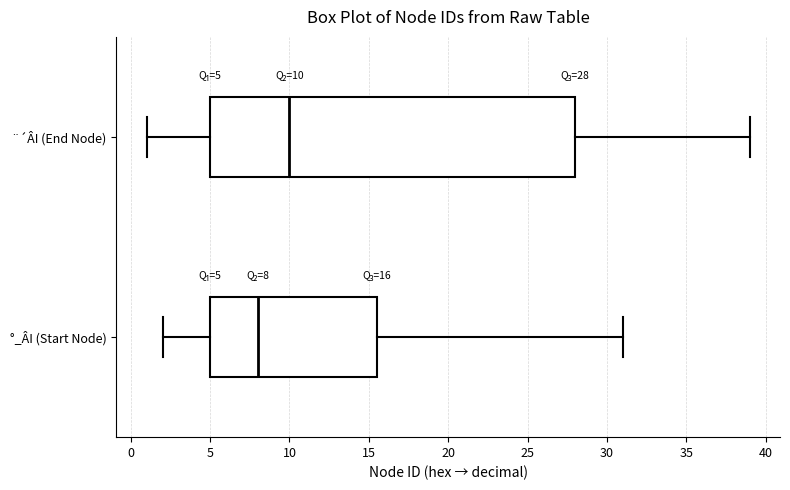

Comparing the boxes themselves (not the whiskers), which one is the widest?

¨´ÂI (End Node)